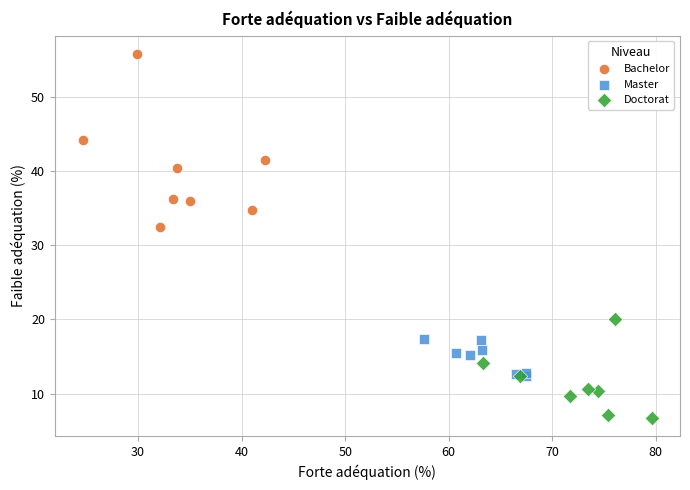

Which series has the widest spread of Y values?

Bachelor